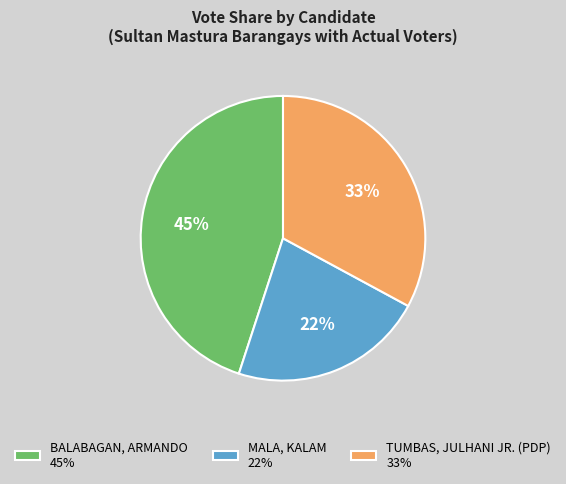

Does TUMBAS, JULHANI JR. (PDP) 33% represent more than half of the total?

No